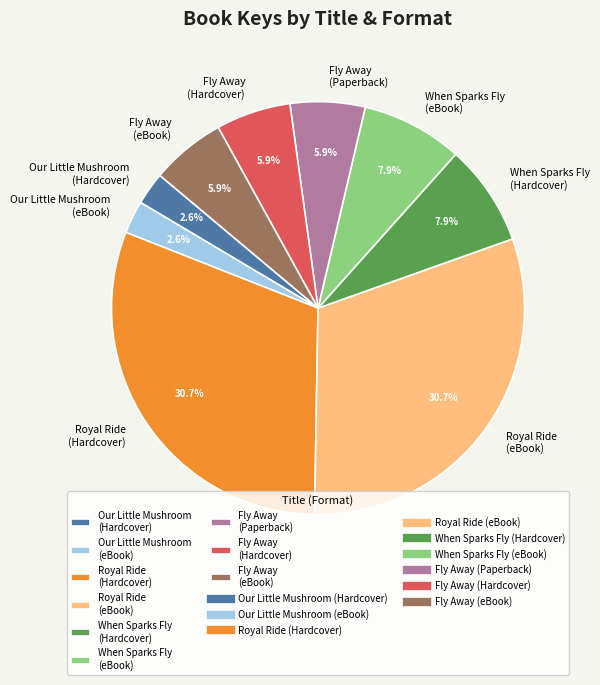

Between When Sparks Fly (Hardcover) and Our Little Mushroom (Hardcover), which is larger?

When Sparks Fly (Hardcover)